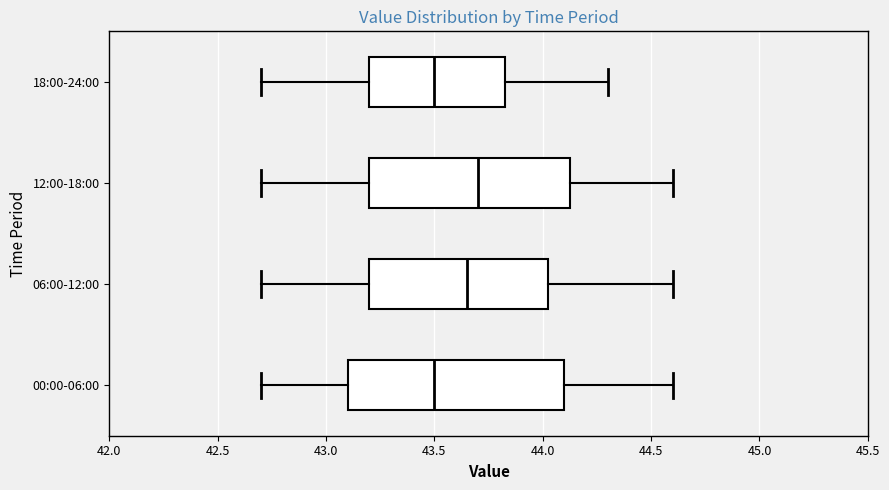

Reading bottom to top, read every box against the x-axis: the position of its median line, the range the box covers, and the ends of its whiskers. The values are not printed on the chart, so give them approximately, as read against the axis.

00:00-06:00: median 43.50, box 43.10 to 44.10, whiskers 42.70 to 44.60
06:00-12:00: median 43.65, box 43.20 to 44.05, whiskers 42.70 to 44.60
12:00-18:00: median 43.70, box 43.20 to 44.15, whiskers 42.70 to 44.60
18:00-24:00: median 43.50, box 43.20 to 43.85, whiskers 42.70 to 44.30